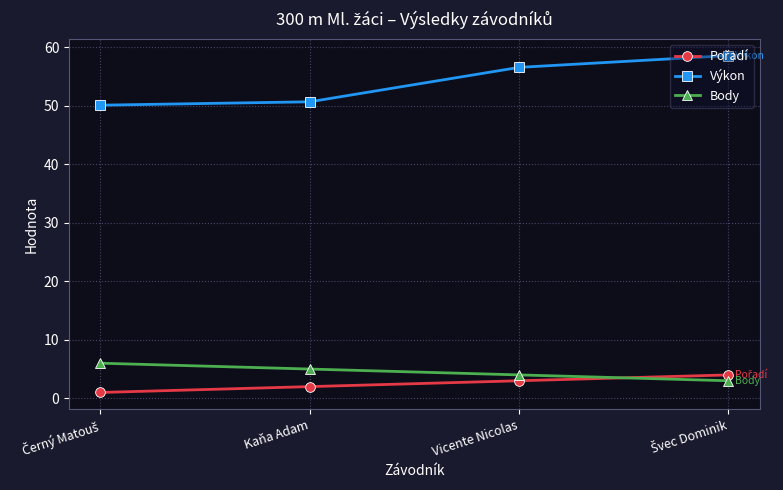

True or false: Výkon and Body intersect in this chart.

False